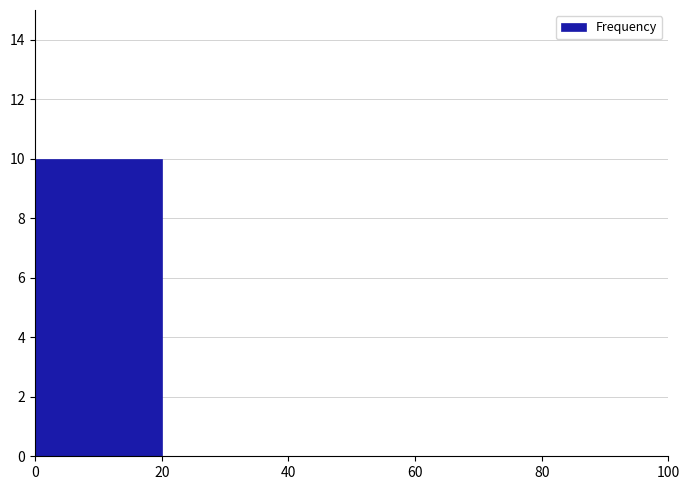

Reading left to right, list every bar in this chart as the range it spans on the x-axis followed by its height. The values are not printed on the chart, so give them approximately, as read against the axis.

0 to 20: 10
20 to 40: 0
40 to 60: 0
60 to 80: 0
80 to 100: 0